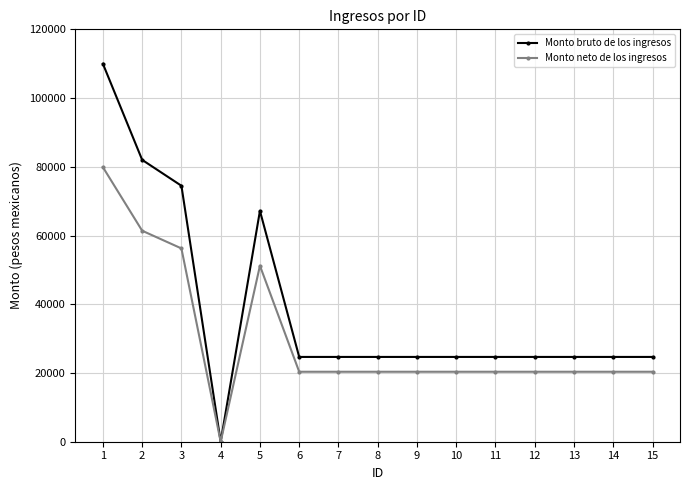

Which series has the widest spread of values?

Monto bruto de los ingresos